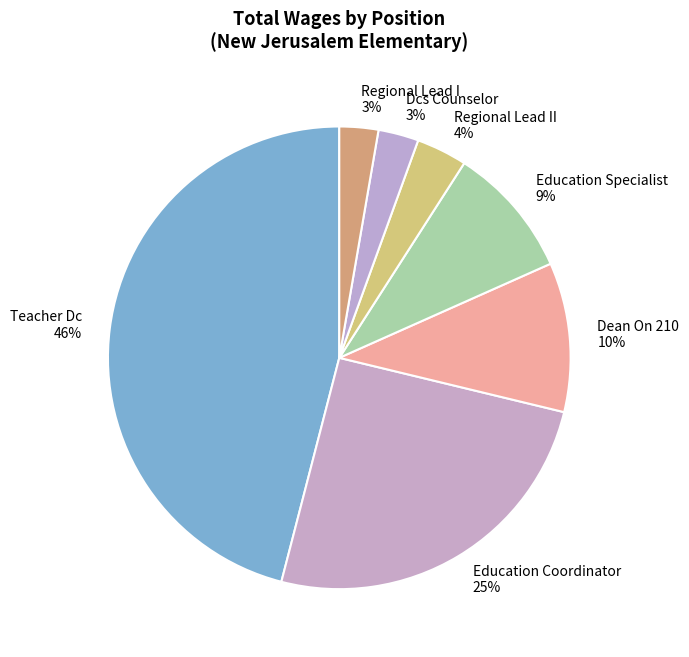

Which slice is the largest?

Teacher Dc